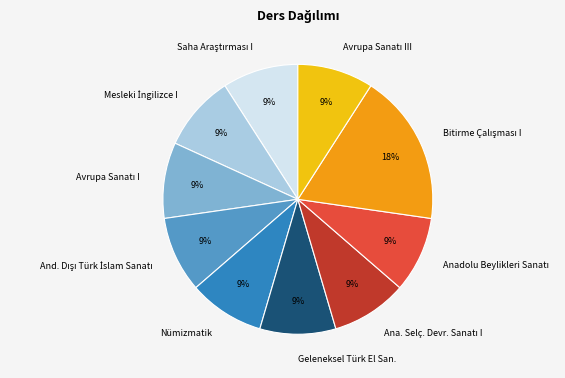

True or false: Geleneksel Türk El San. accounts for 1% of the total.

False